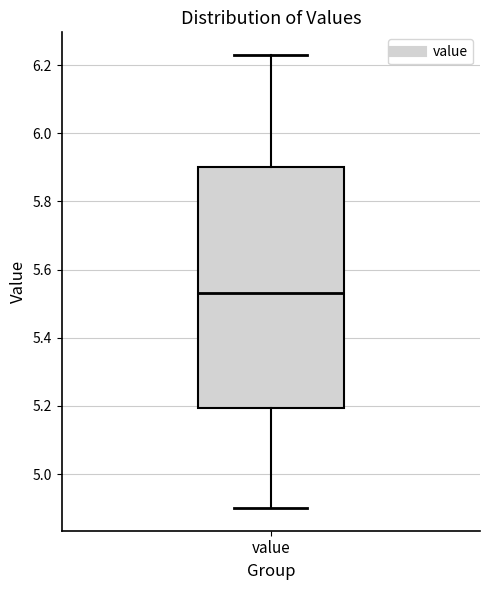

Where does the median line of the box for value sit on the y-axis? The values are not printed on the chart, so give them approximately, as read against the axis.

5.54